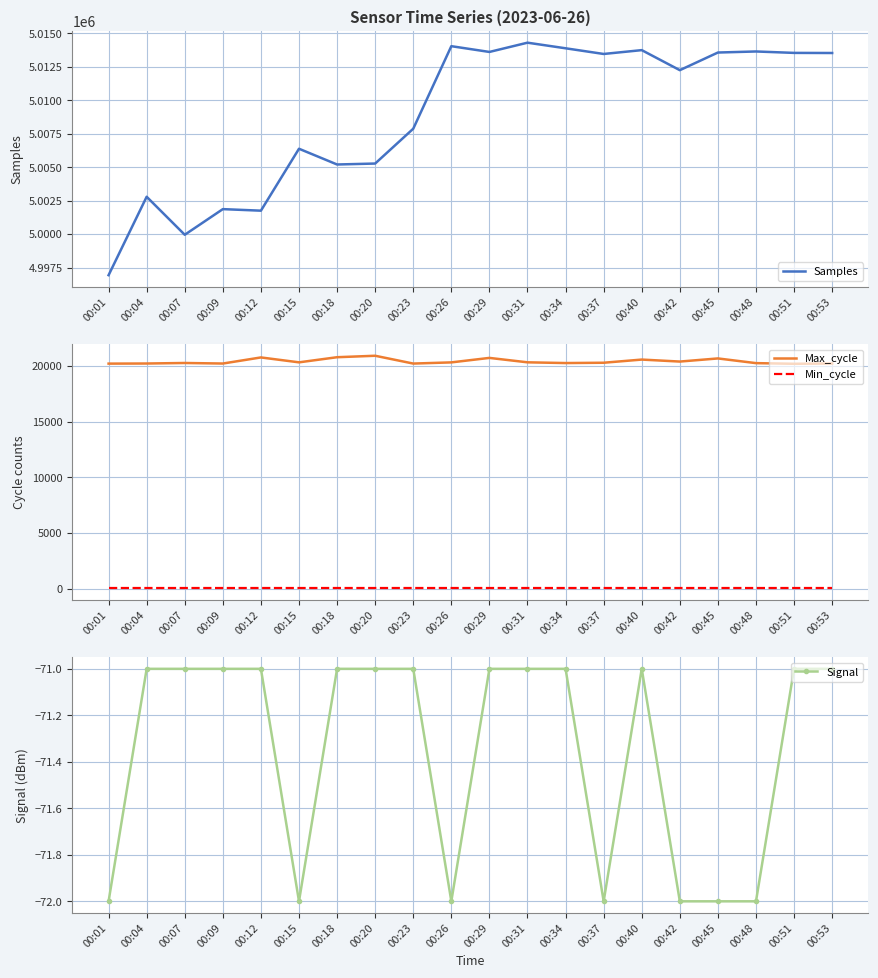

How many categories are shown in the chart?

20